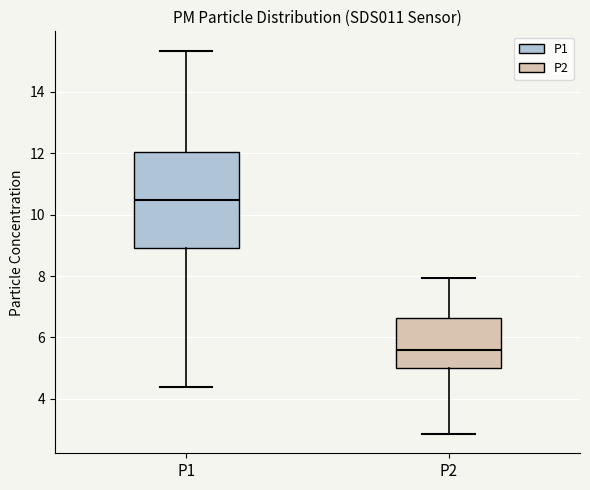

Reading left to right, read every box against the y-axis: the position of its median line, the range the box covers, and the ends of its whiskers. The values are not printed on the chart, so give them approximately, as read against the axis.

P1: median 10.4, box 9.0 to 12.0, whiskers 4.4 to 15.4
P2: median 5.6, box 5.0 to 6.6, whiskers 2.8 to 8.0